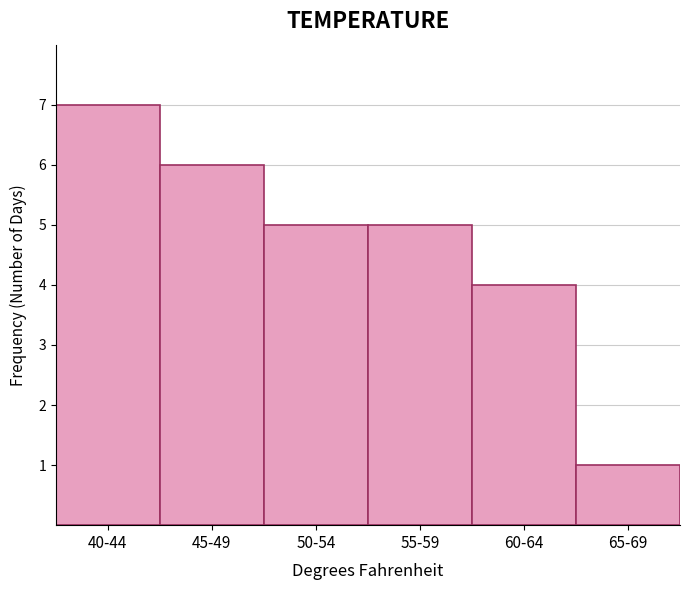

Reading left to right, transcribe all the data shown in this chart.

7	6	5	5	4	1